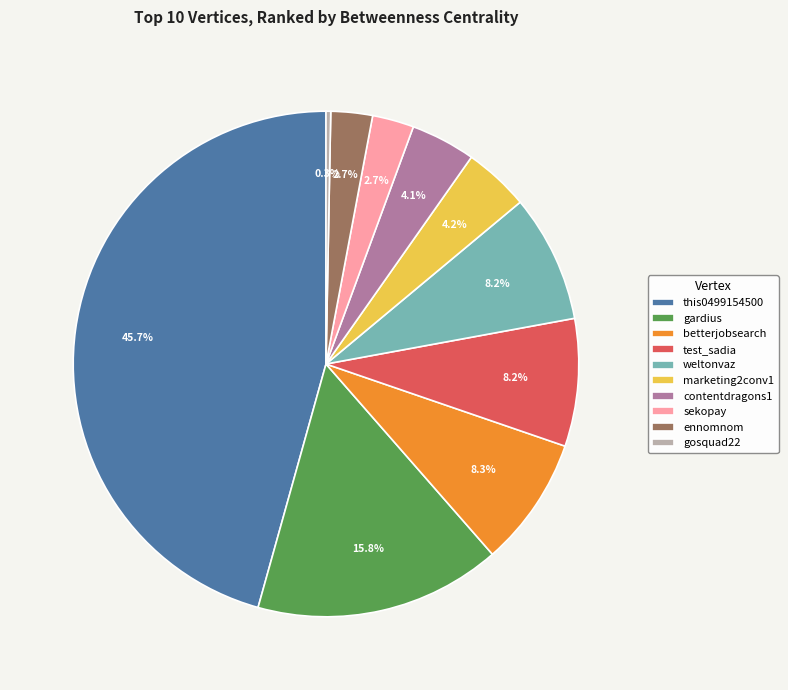

What is the ratio of the value at contentdragons1 to the value at weltonvaz?

0.5